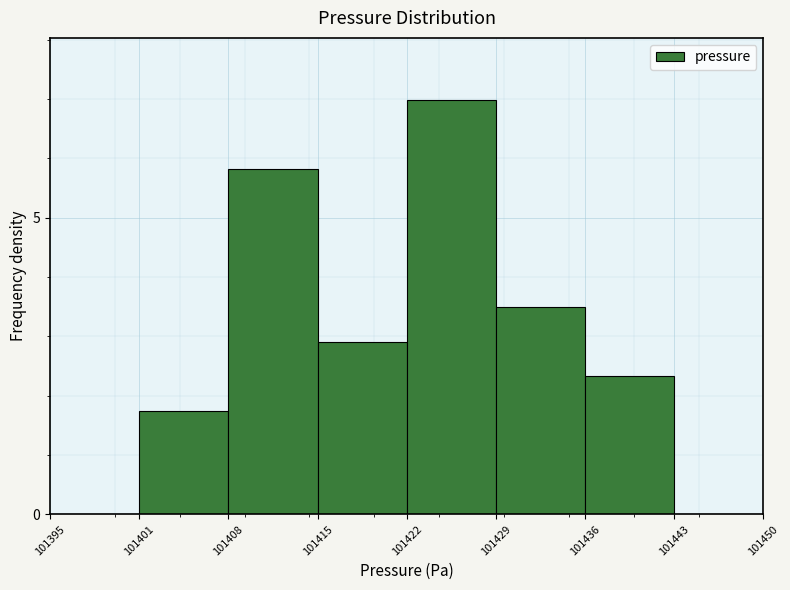

Reading left to right, list all the values displayed in this chart.

101395=0.0	101401=1.7	101408=5.8	101415=2.9	101422=7.0	101429=3.5	101436=2.3	101443=0.0